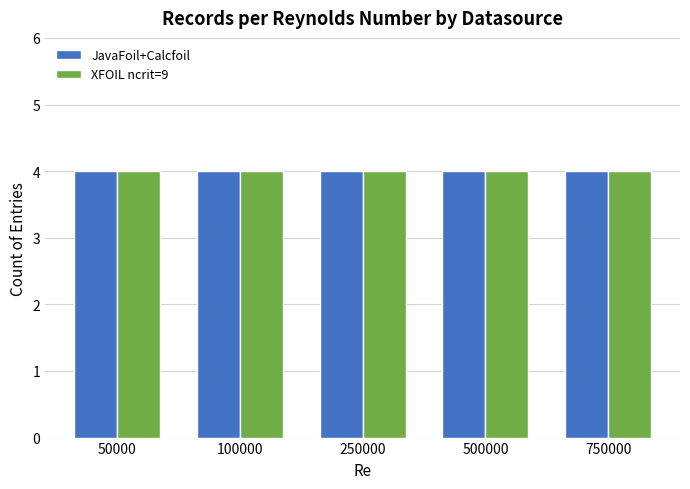

Which has a higher value, 50000 or 100000?

100000